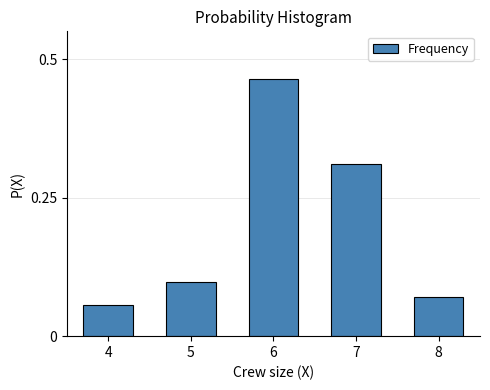

What is the sum of all values?

1.0